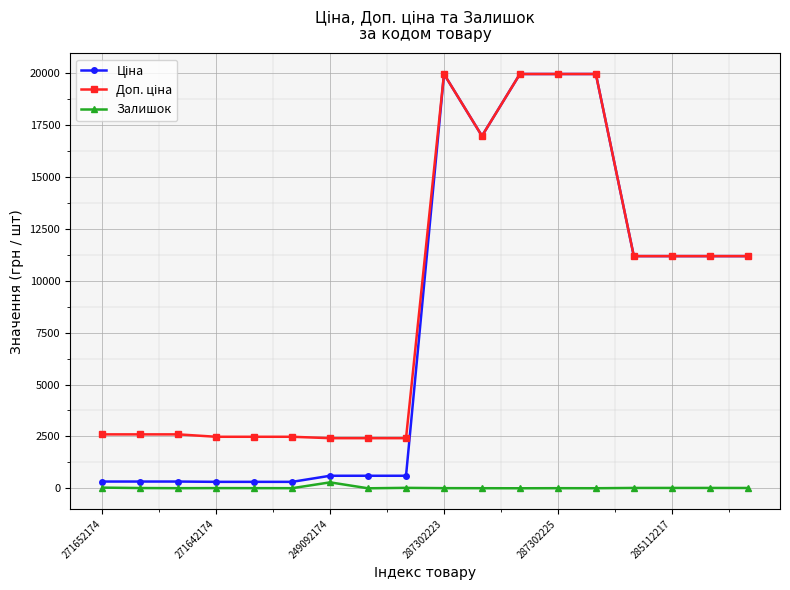

At how many categories does at least one series exceed 17635?

4